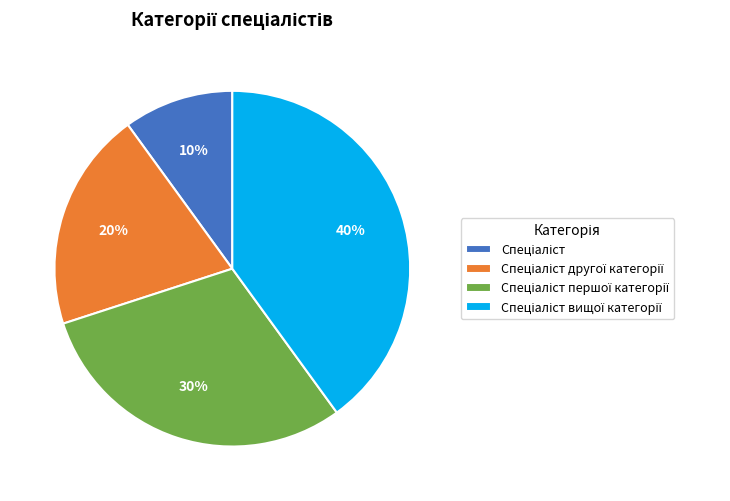

To the nearest percent, what is the average slice percentage?

25%